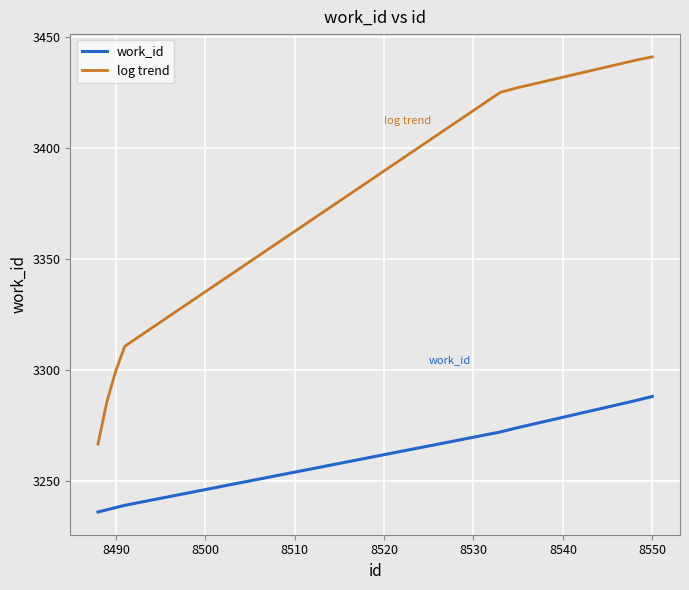

Which series has the widest spread of values?

log trend